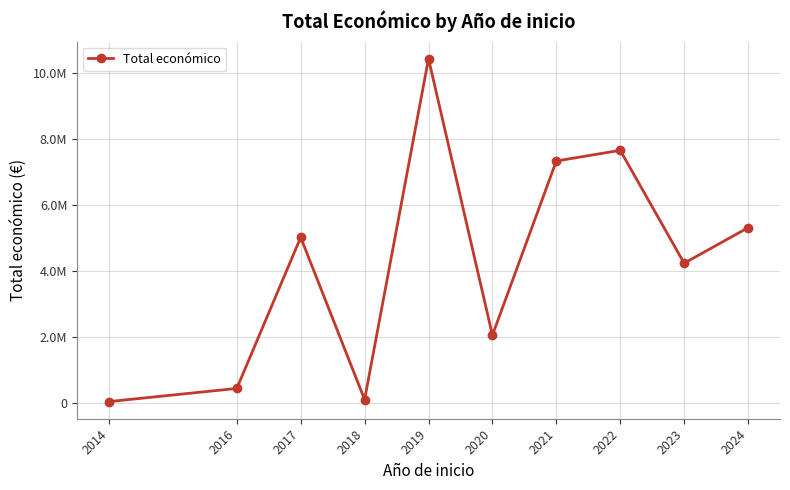

What is the minimum value shown in the chart?

50102